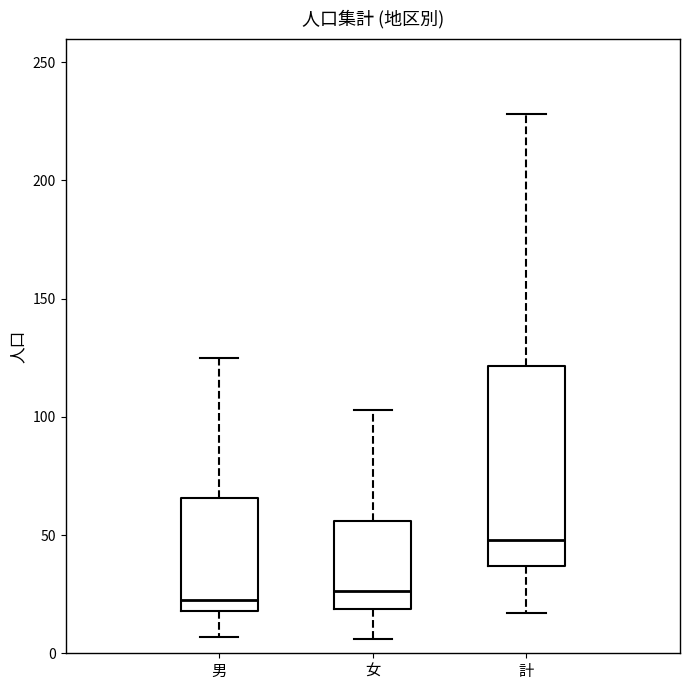

Where is the upper edge of the box for 女 on the y-axis? The values are not printed on the chart, so give them approximately, as read against the axis.

55